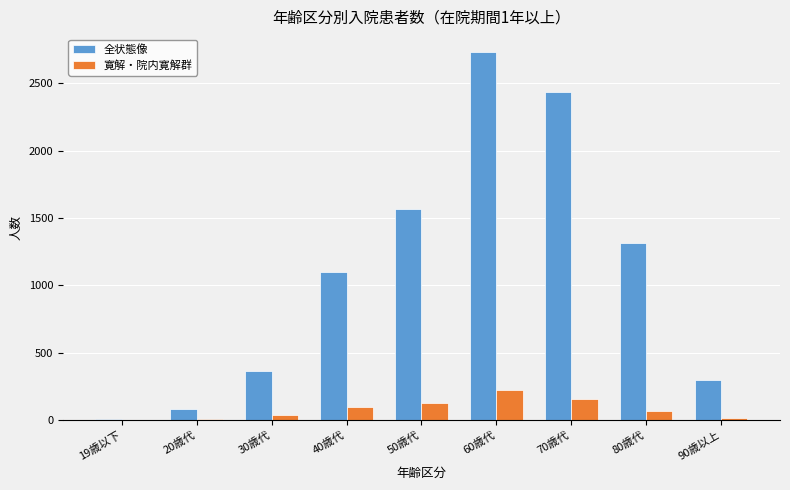

What is the sum of all 寛解・院内寛解群 values?

742